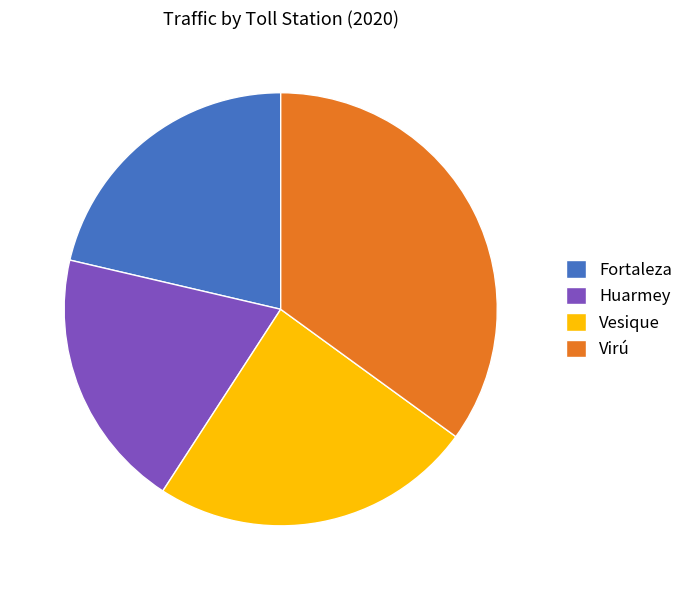

What is the ratio of the value at Fortaleza to the value at Vesique?

0.9